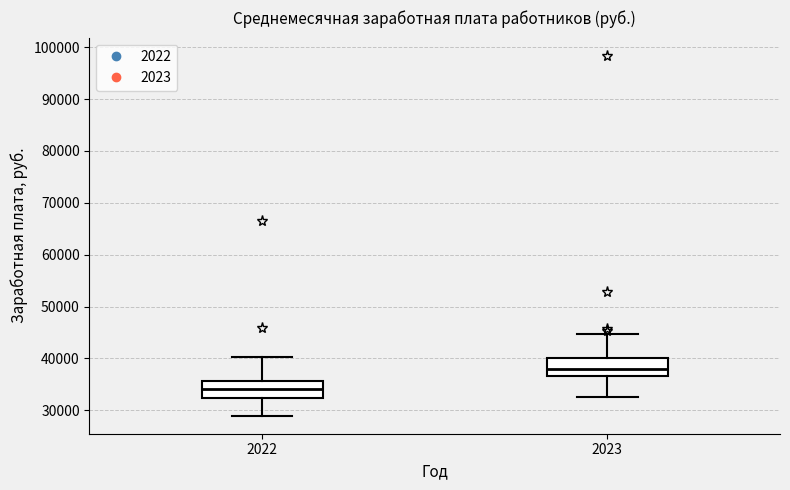

Reading left to right, read every box against the y-axis: the position of its median line, the range the box covers, and the ends of its whiskers. The values are not printed on the chart, so give them approximately, as read against the axis.

2022: median 34000, box 32000 to 36000, whiskers 29000 to 40000
2023: median 38000, box 37000 to 40000, whiskers 33000 to 45000